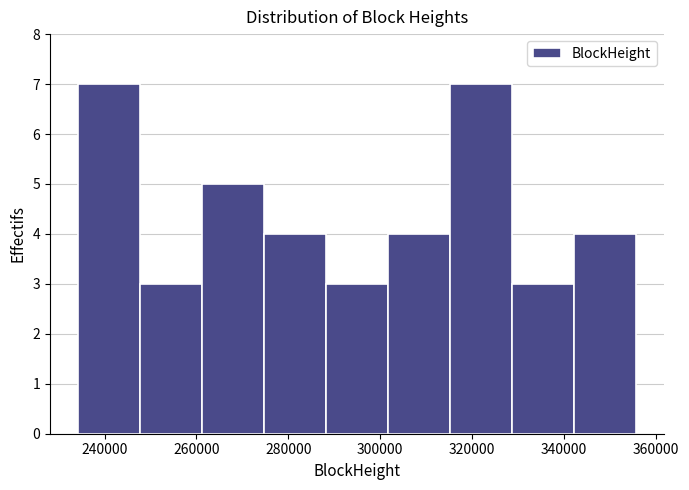

Reading left to right, list every bar in this chart as the range it spans on the x-axis followed by its height. Neither the bar edges nor the heights are printed on the chart, so give them approximately, as read against the axes.

234000 to 248000: 7
248000 to 262000: 3
262000 to 274000: 5
274000 to 288000: 4
288000 to 302000: 3
302000 to 316000: 4
316000 to 328000: 7
328000 to 342000: 3
342000 to 356000: 4